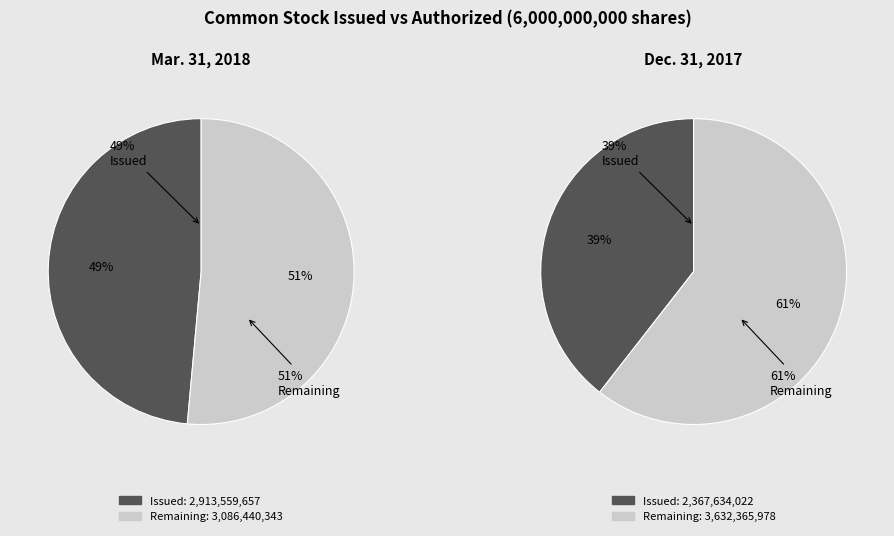

True or false: Common Stock, Issued (Mar. 31, 2018) accounts for 43% of the total.

False